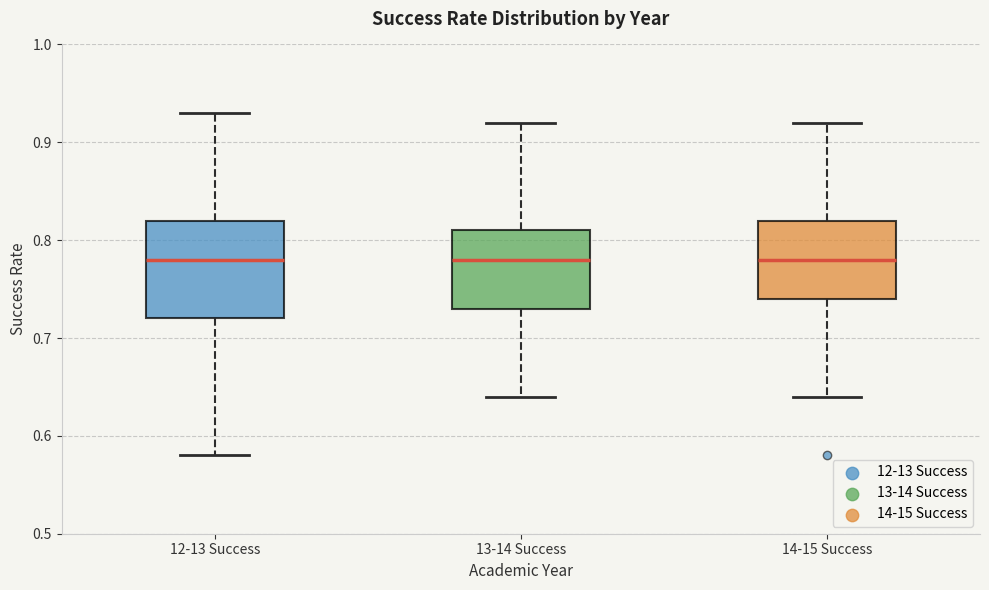

Reading left to right, transcribe this box plot: for each box, give where its median line is, the range the box spans, and where its two whiskers end, as read against the y-axis. The values are not printed on the chart, so give them approximately, as read against the axis.

12-13 Success: median 0.78, box 0.72 to 0.82, whiskers 0.58 to 0.93
13-14 Success: median 0.78, box 0.73 to 0.81, whiskers 0.64 to 0.92
14-15 Success: median 0.78, box 0.74 to 0.82, whiskers 0.64 to 0.92